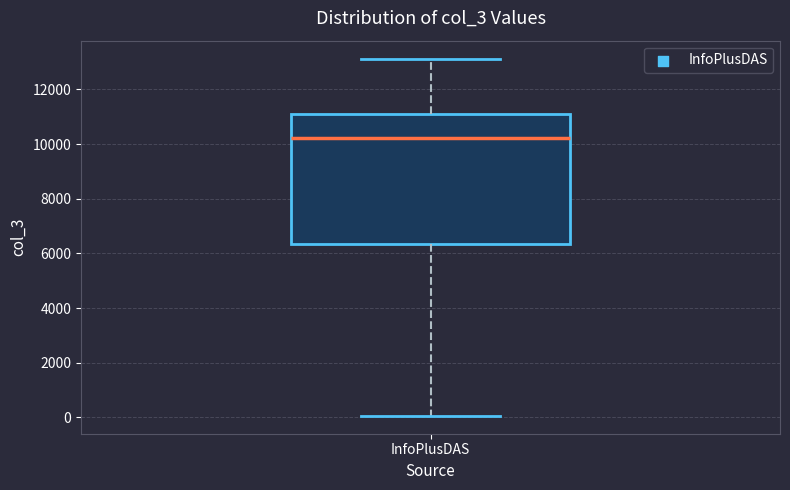

Read this box plot against the y-axis: the position of the median line, the range covered by the box, and the ends of both whiskers. The values are not printed on the chart, so give them approximately, as read against the axis.

median 10200, box 6400 to 11200, whiskers 0 to 13200